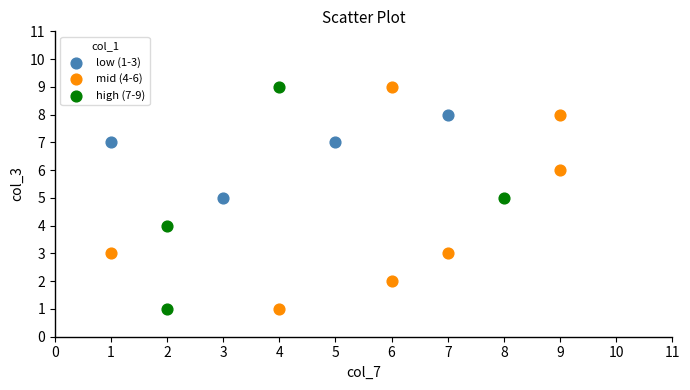

What are all the series names shown in the legend?

low (1-3), mid (4-6), high (7-9)